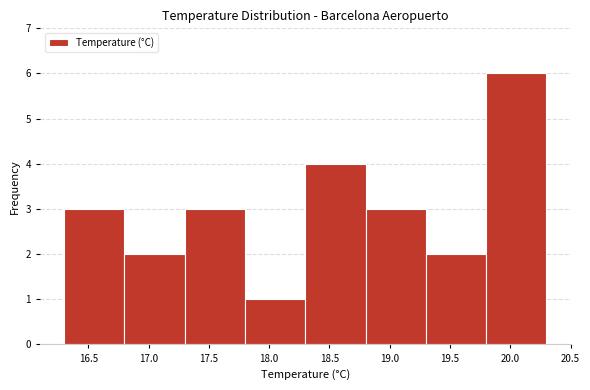

Which range on the x-axis has the tallest bar?

19.8 to 20.3